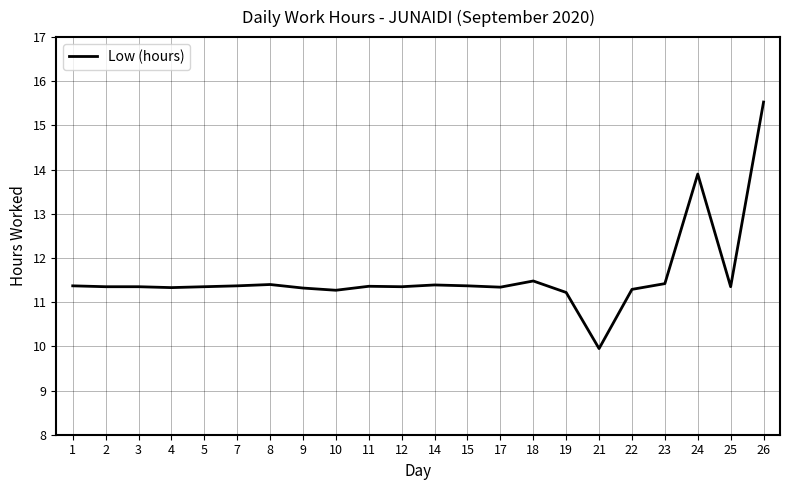

The value at 7 is 19.8. True or false?

False